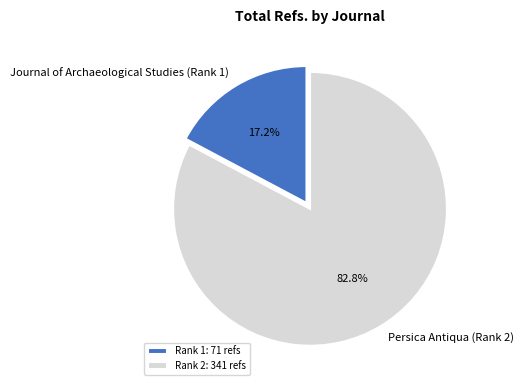

What percentage is the Persica Antiqua (Rank 2) slice, to the nearest percent?

83%